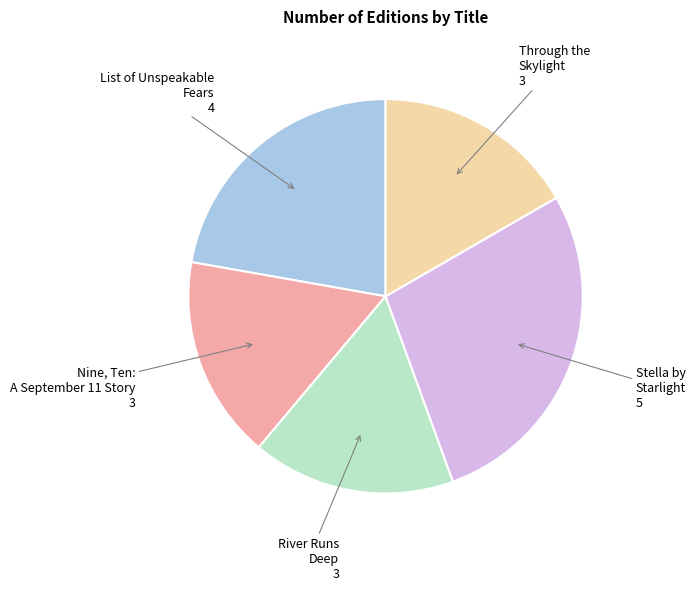

Between Stella by Starlight and River Runs Deep, which is larger?

Stella by Starlight